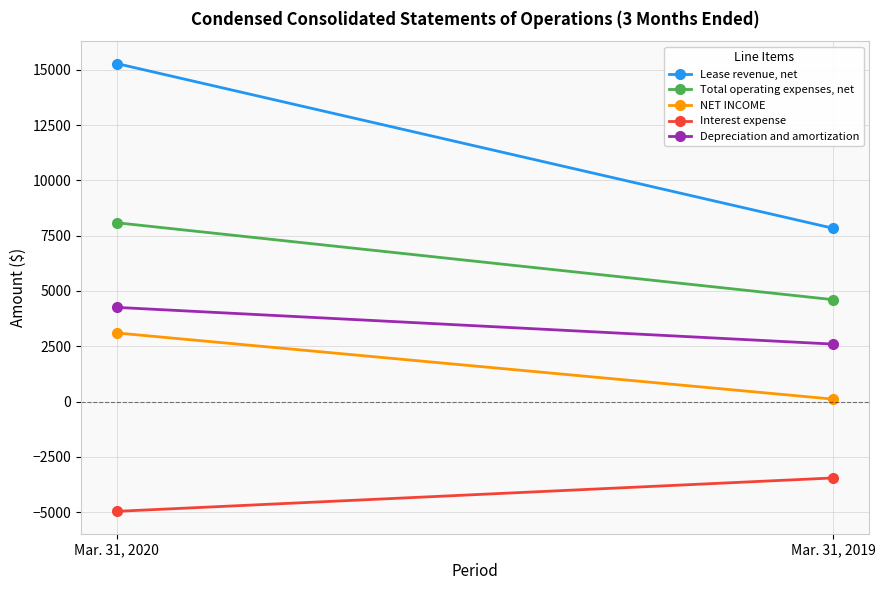

True or false: NET INCOME has a value of 66 at Mar. 31, 2019.

False